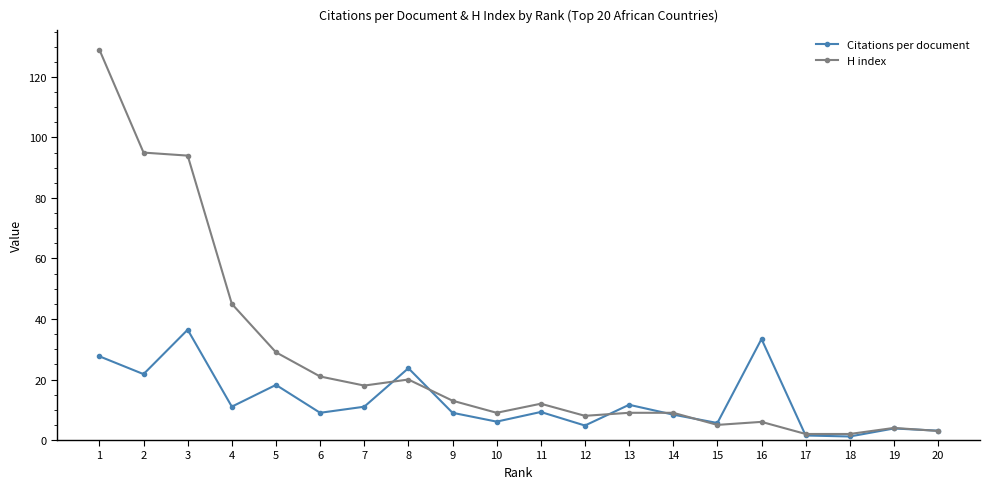

At which label is H index closest to 65?

4